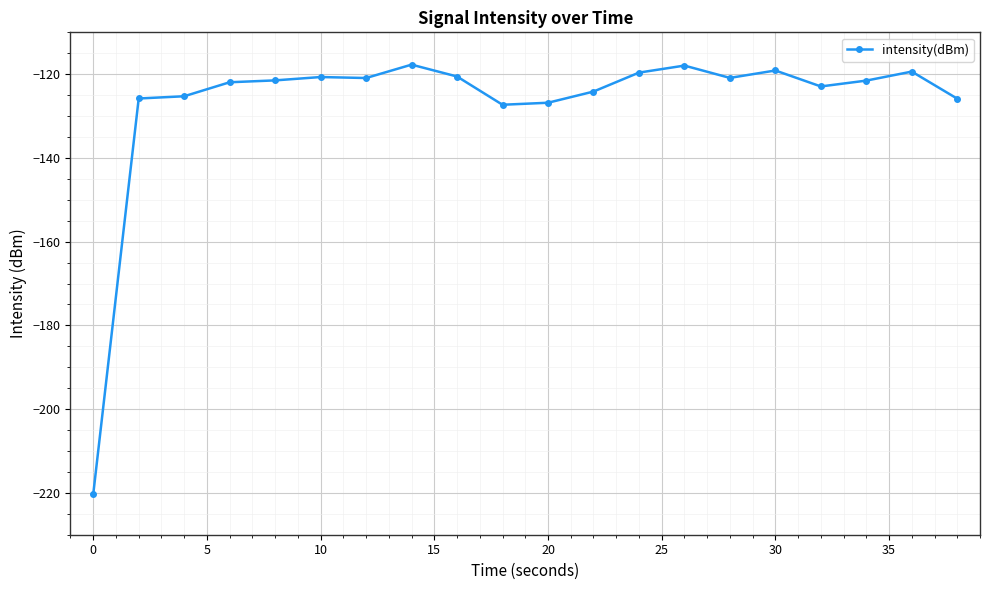

True or false: there are more than 1 points higher than both neighbors.

True